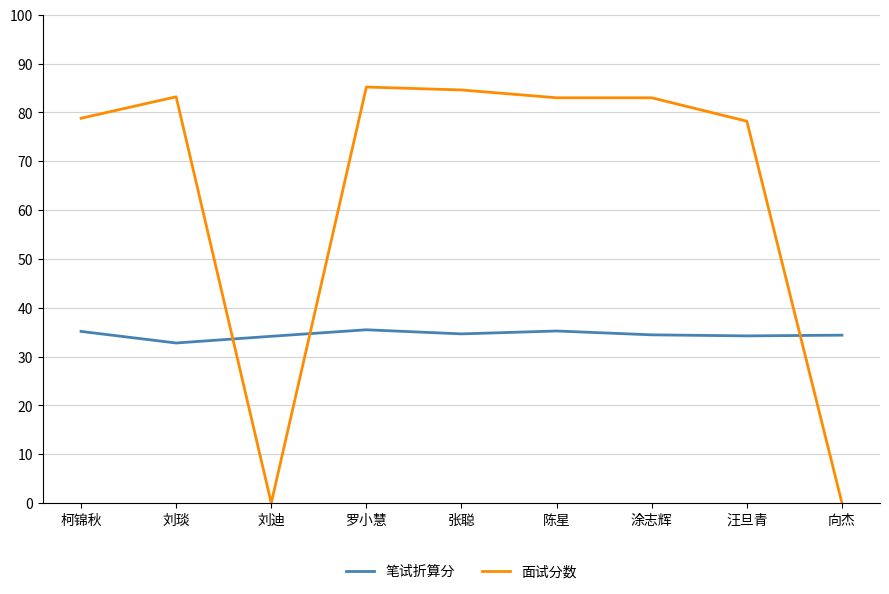

What is the sum of the 笔试折算分 values at 向杰 and 陈星?

69.6